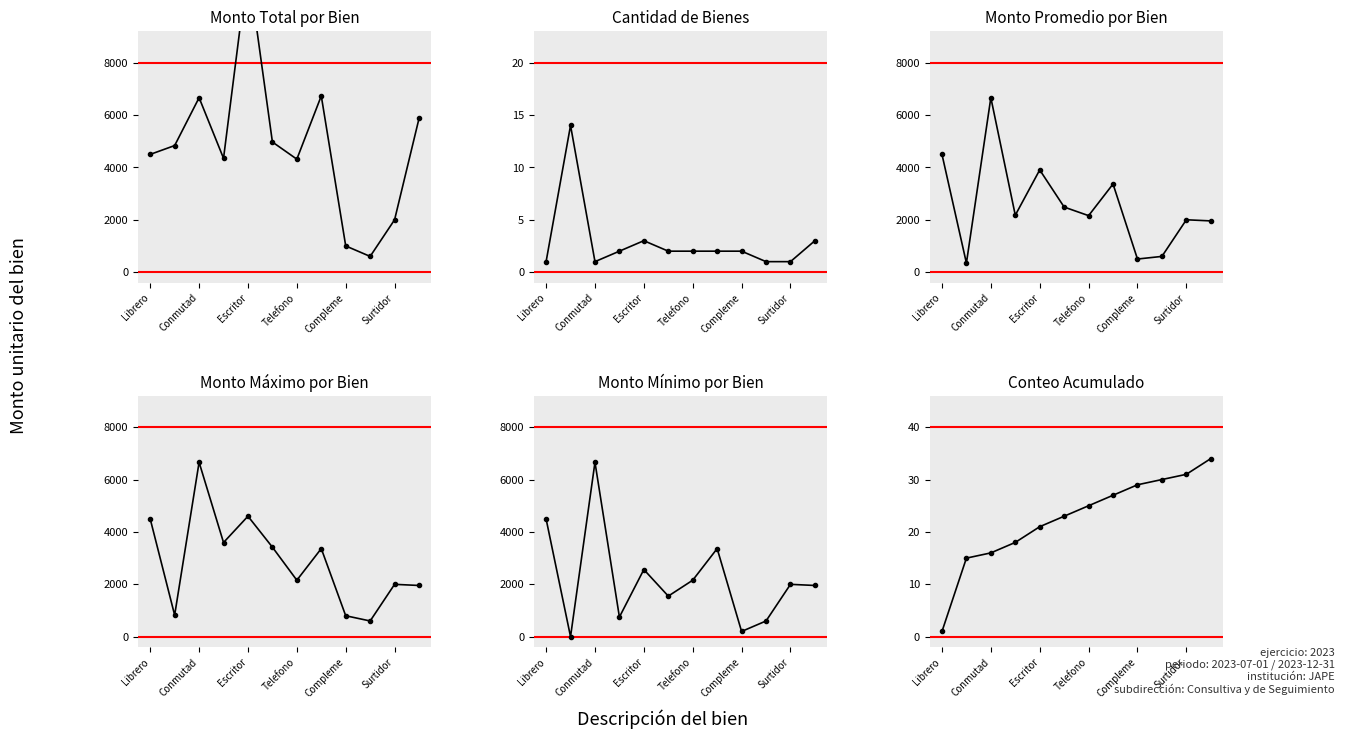

True or false: Monto Mínimo por Bien has more than 1 interior local peaks.

True